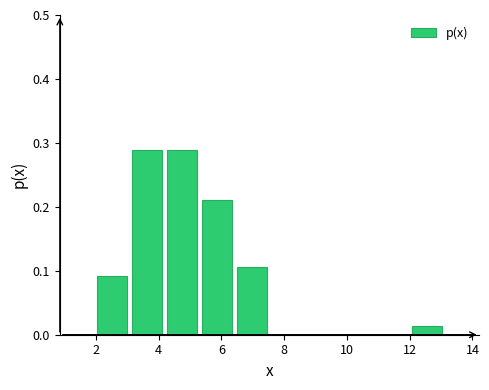

Reading left to right, list every bar in this chart as the range it spans on the x-axis followed by its height. Neither the bar edges nor the heights are printed on the chart, so give them approximately, as read against the axes.

2.0 to 3.0: 0.09
3.0 to 4.2: 0.29
4.2 to 5.4: 0.29
5.4 to 6.4: 0.21
6.4 to 7.6: 0.11
7.6 to 8.6: 0
8.6 to 9.8: 0
9.8 to 10.8: 0
10.8 to 12.0: 0
12.0 to 13.2: 0.01